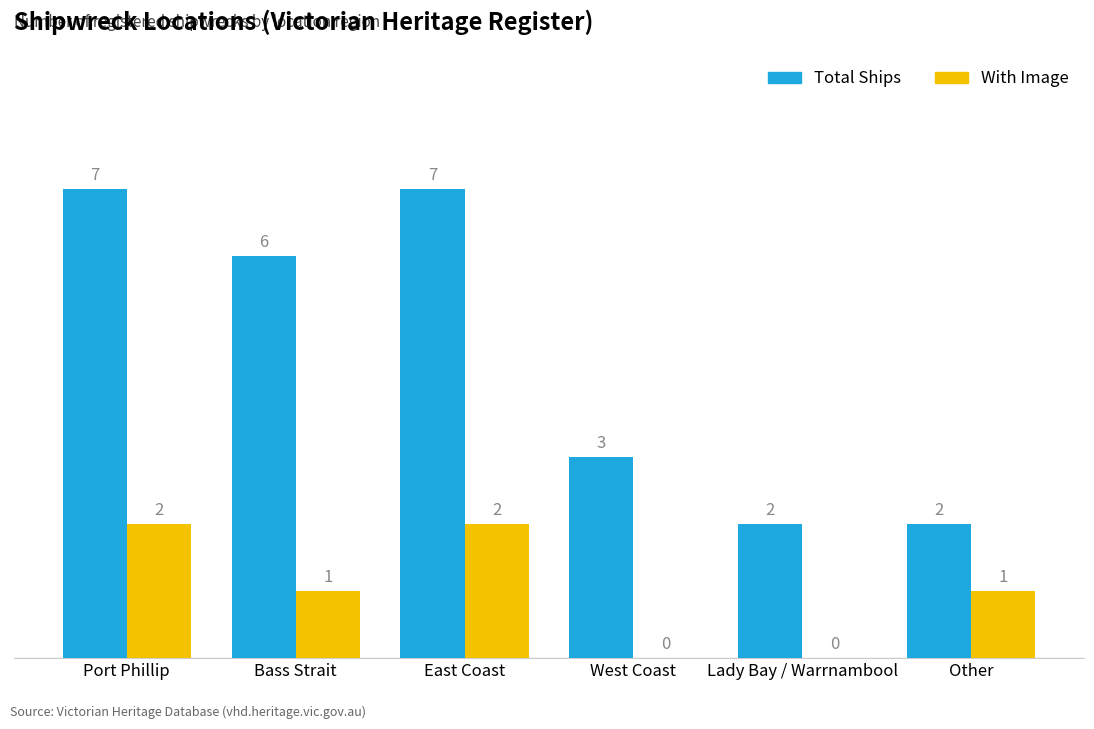

Between East Coast and Lady Bay / Warrnambool, which series saw the biggest shift?

Total Ships